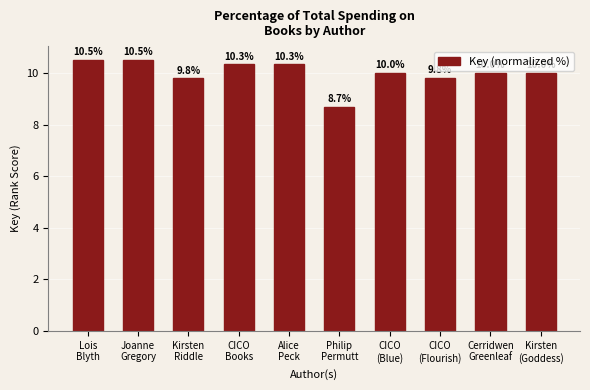

The chart shows a value of 7.0 at Alice
Peck. True or false?

False